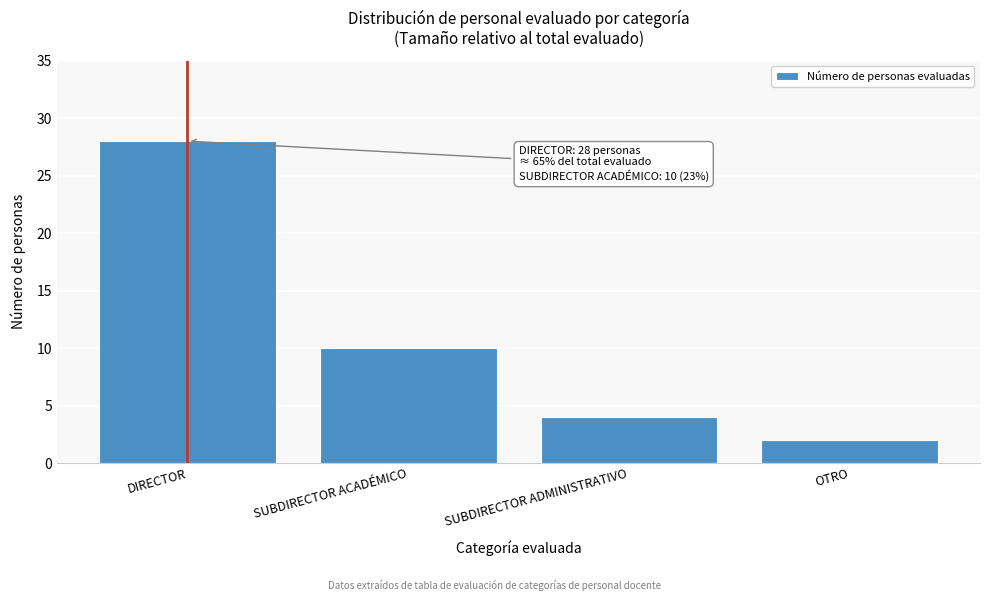

Reading left to right, what are all the values shown in this chart?

DIRECTOR=28	SUBDIRECTOR ACADÉMICO=10	SUBDIRECTOR ADMINISTRATIVO=4	OTRO=2